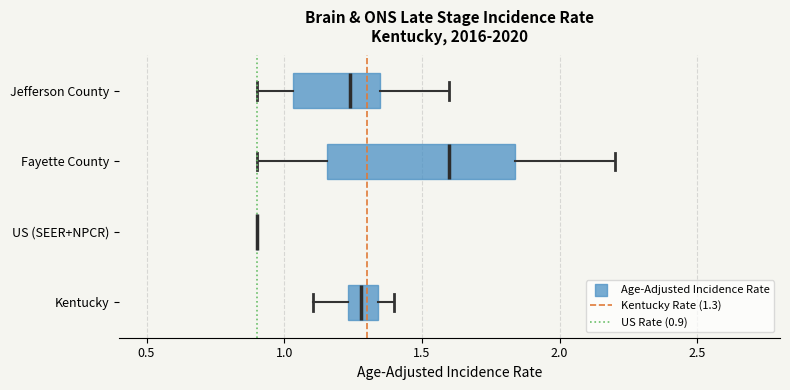

Comparing the boxes themselves (not the whiskers), which one is the widest?

Fayette County